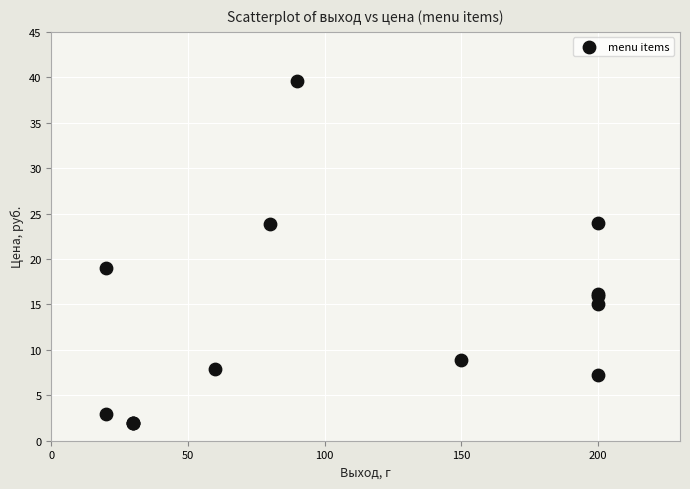

What Y value in the scatter plot is closest to 20?

19.0